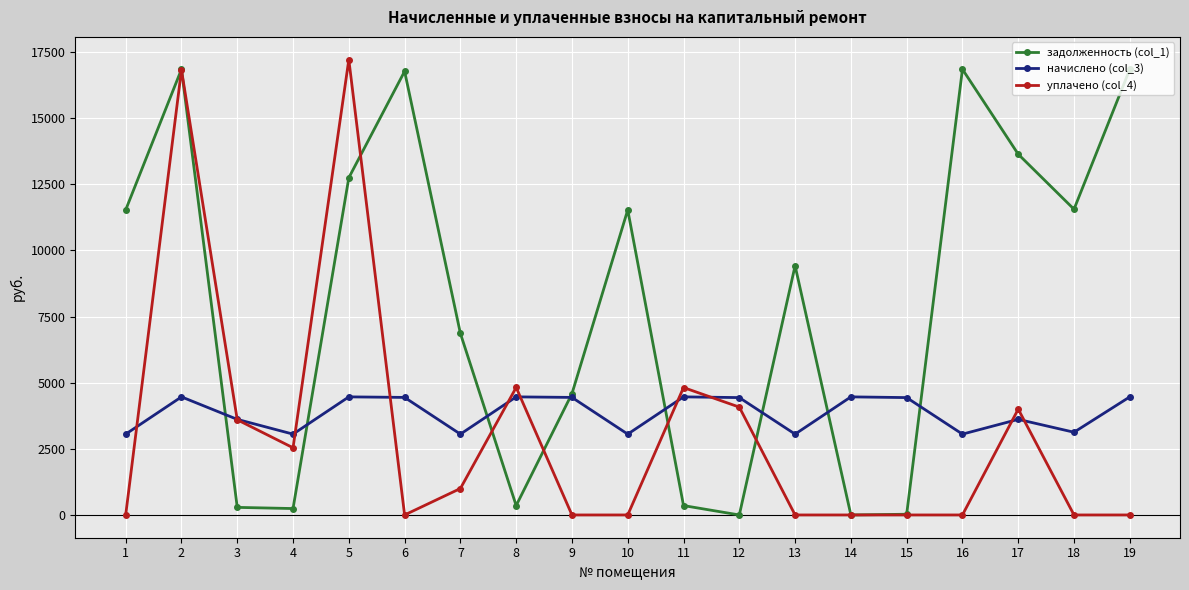

List the series in order of their overall mean, highest first.

задолженность (col_1), начислено (col_3), уплачено (col_4)